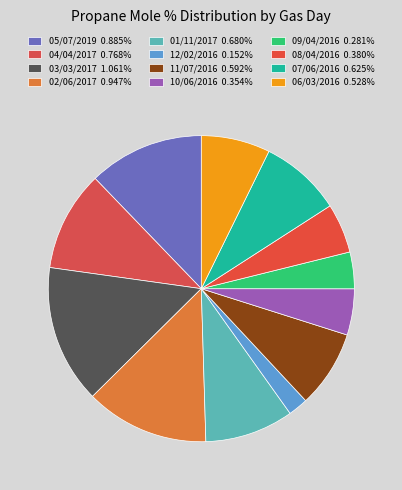

What is the change in value from 12/02/2016 to 07/06/2016?

+0.5